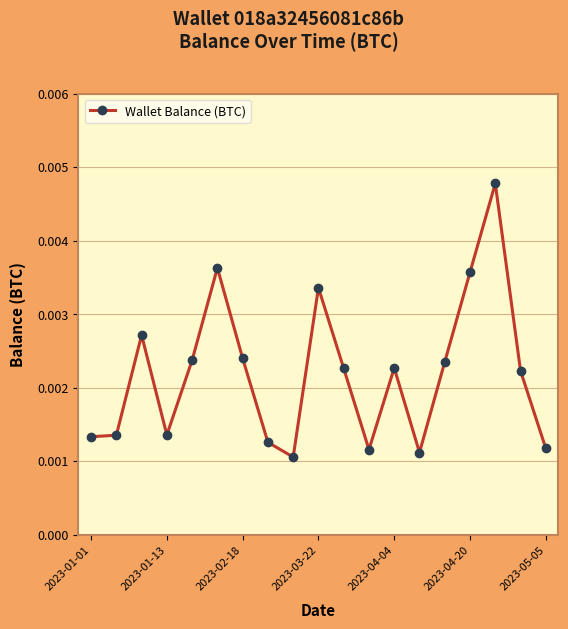

How many values are between 0 and 1?

19